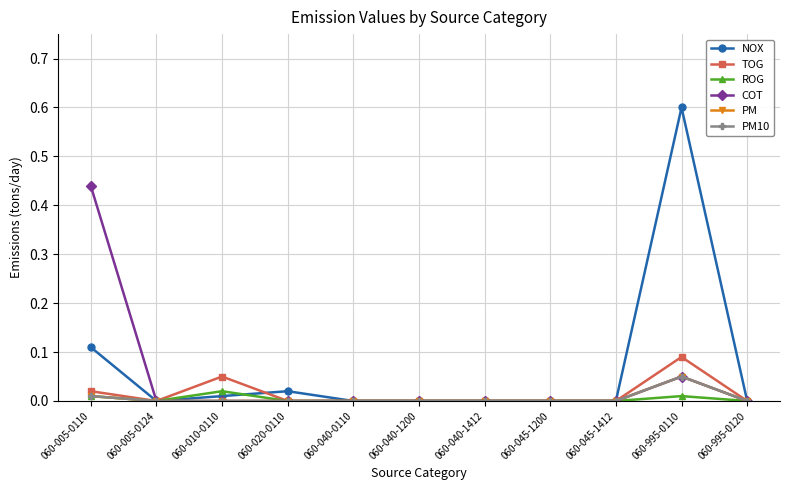

Is this an area chart (filled region under the line)?

No